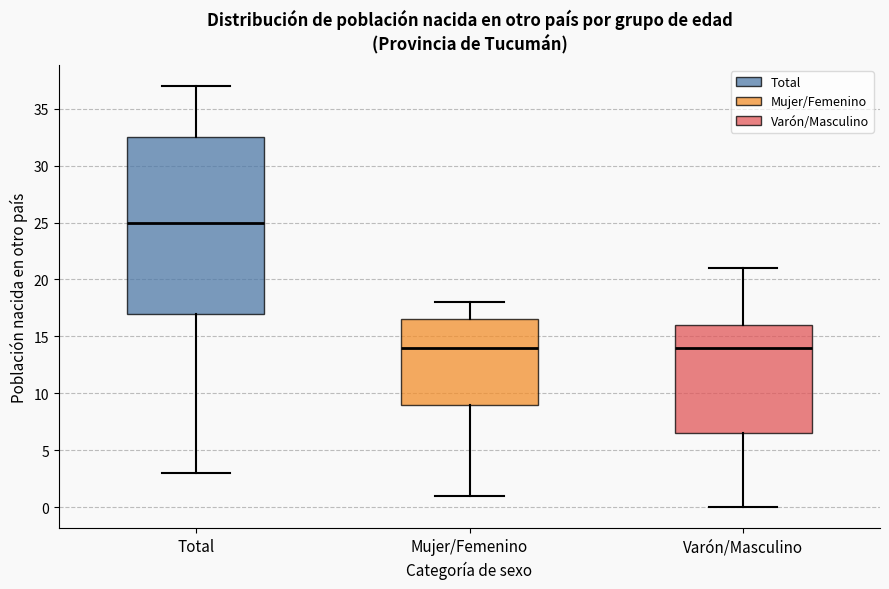

Where is the lower edge of the box for Total on the y-axis? The values are not printed on the chart, so give them approximately, as read against the axis.

17.0